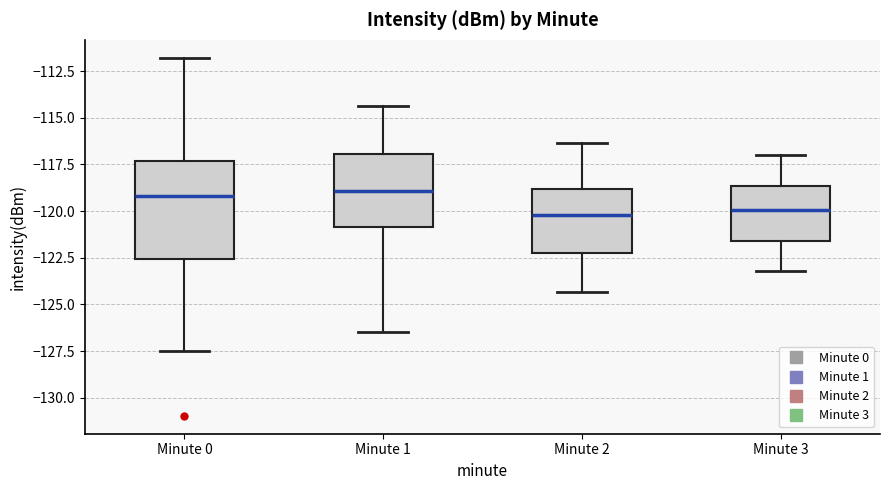

Reading left to right, read every box against the y-axis: the position of its median line, the range the box covers, and the ends of its whiskers. The values are not printed on the chart, so give them approximately, as read against the axis.

Minute 0: median -119.0, box -122.5 to -117.5, whiskers -127.5 to -112.0
Minute 1: median -119.0, box -121.0 to -117.0, whiskers -126.5 to -114.5
Minute 2: median -120.0, box -122.0 to -119.0, whiskers -124.5 to -116.5
Minute 3: median -120.0, box -121.5 to -118.5, whiskers -123.0 to -117.0